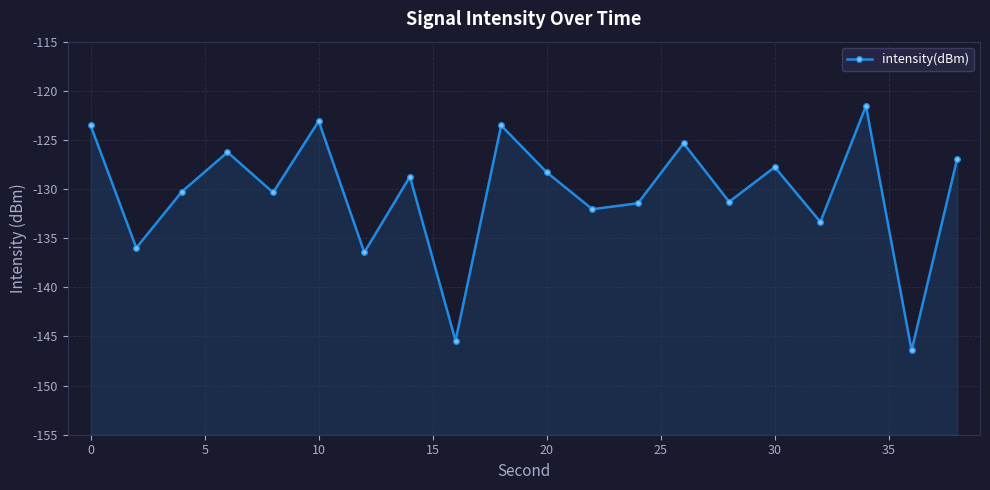

What is the value of the 1st point from the left?

-123.5